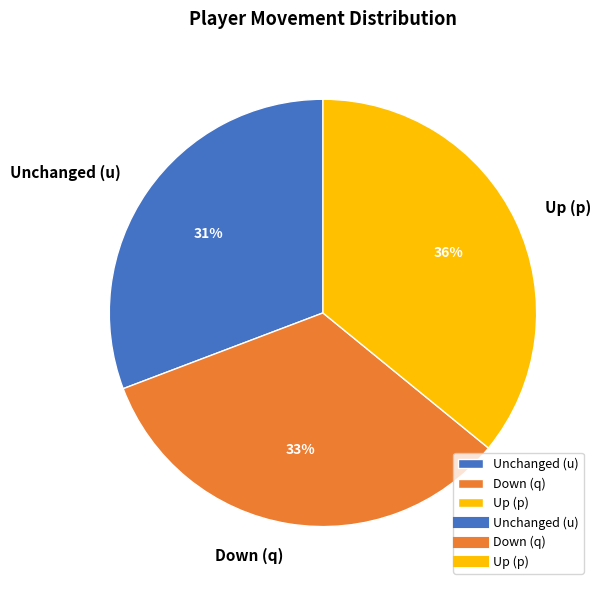

True or false: Unchanged (u) accounts for 17% of the total.

False